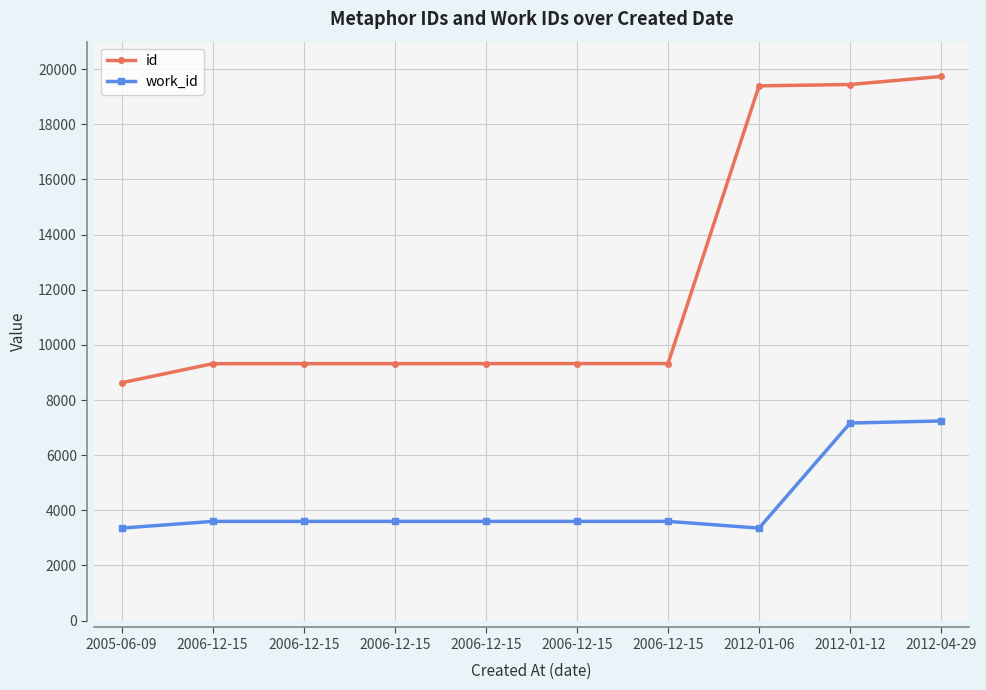

True or false: work_id and id intersect in this chart.

False